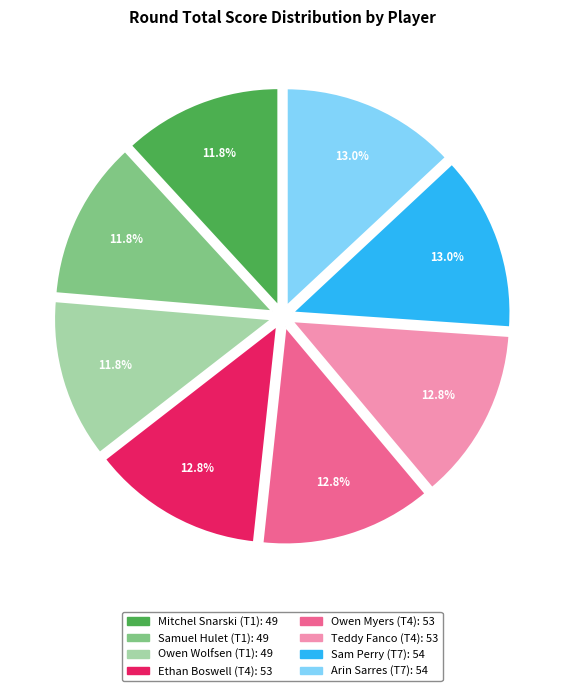

What percentage is the Ethan Boswell (T4) slice, to the nearest percent?

13%